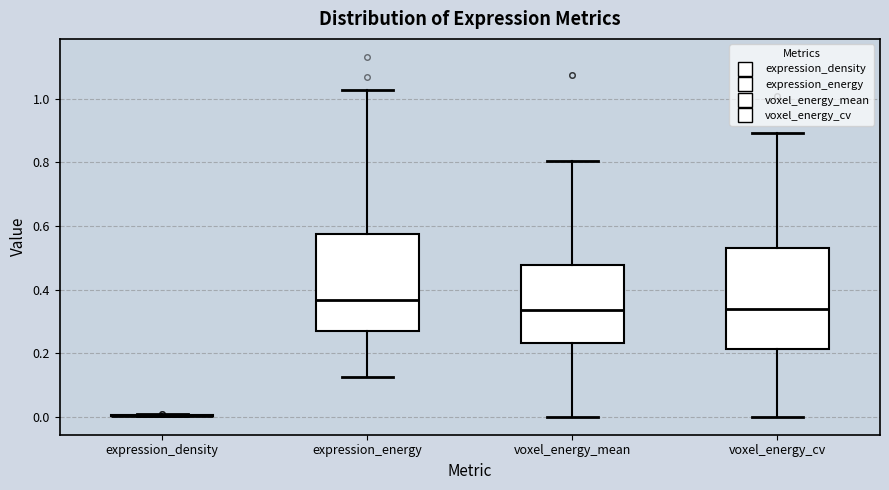

Reading left to right, transcribe this box plot: for each box, give where its median line is, the range the box spans, and where its two whiskers end, as read against the y-axis. The values are not printed on the chart, so give them approximately, as read against the axis.

expression_density: box collapsed to a line at 0.00, whiskers 0.00 to 0.00
expression_energy: median 0.36, box 0.28 to 0.58, whiskers 0.12 to 1.02
voxel_energy_mean: median 0.34, box 0.24 to 0.48, whiskers 0.00 to 0.80
voxel_energy_cv: median 0.34, box 0.22 to 0.52, whiskers 0.00 to 0.90